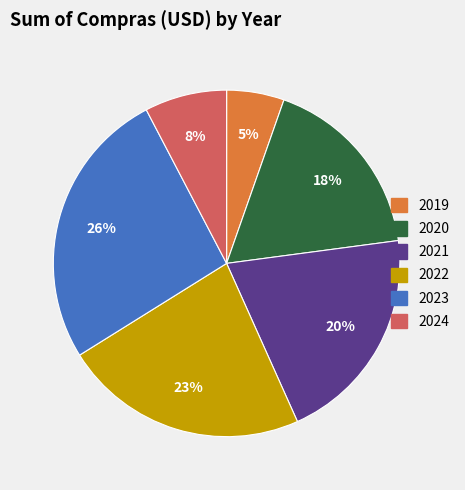

Combined, do 2019 and 2022 account for over 50%?

No